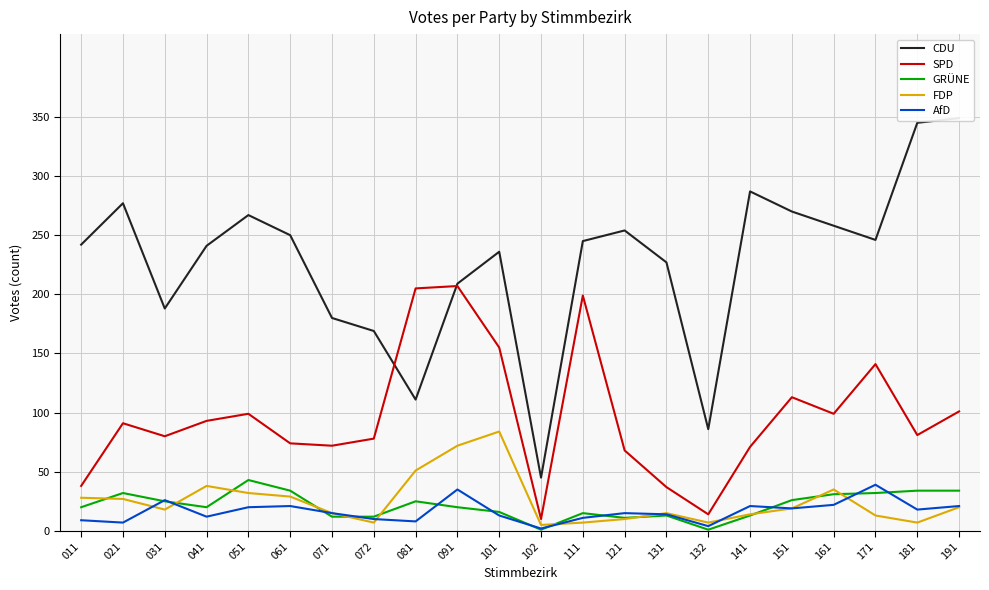

What is the value of the SPD point at the 16th from the left?

14